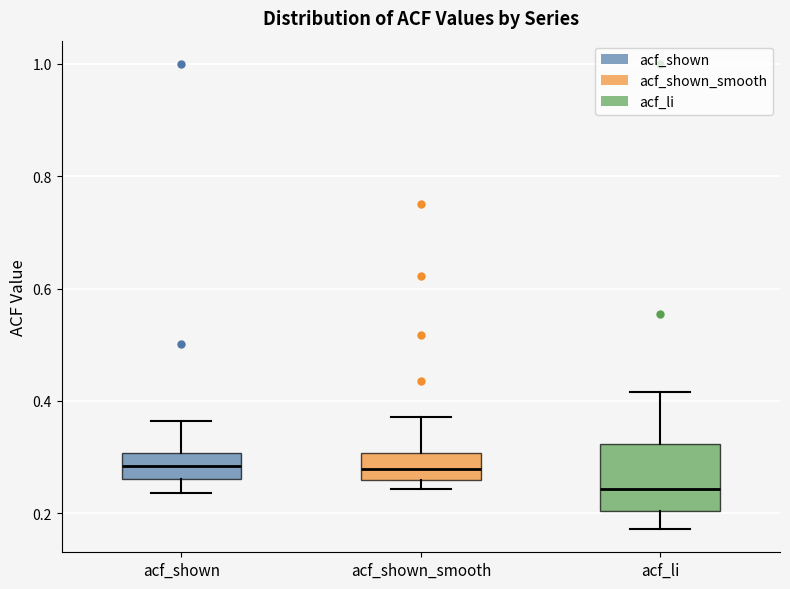

Reading left to right, read every box against the y-axis: the position of its median line, the range the box covers, and the ends of its whiskers. The values are not printed on the chart, so give them approximately, as read against the axis.

acf_shown: median 0.28, box 0.26 to 0.30, whiskers 0.24 to 0.36
acf_shown_smooth: median 0.28, box 0.26 to 0.30, whiskers 0.24 to 0.38
acf_li: median 0.24, box 0.20 to 0.32, whiskers 0.18 to 0.42